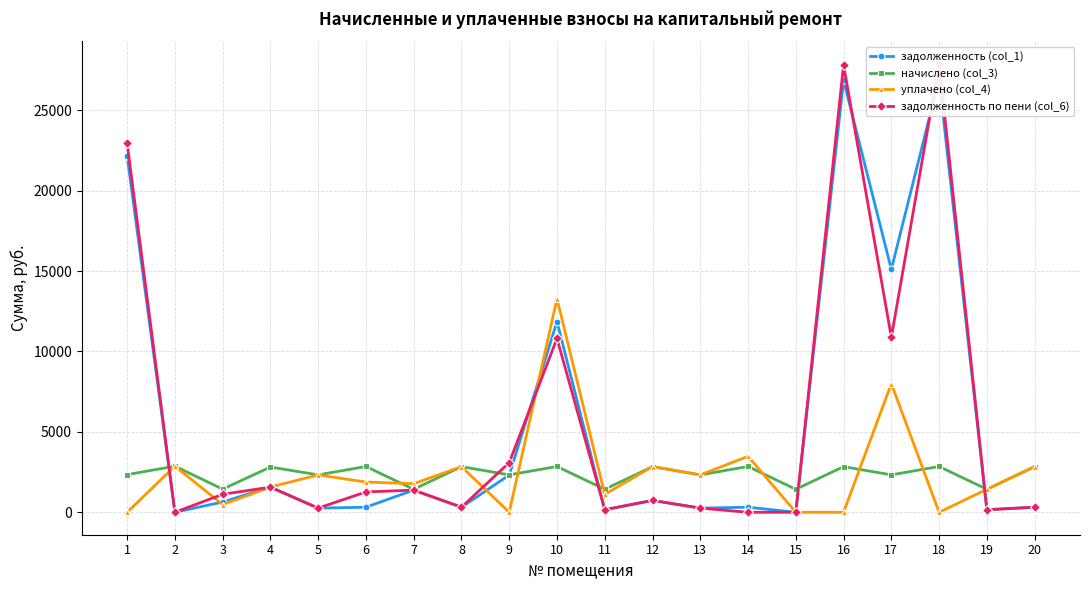

True or false: задолженность (col_1) and уплачено (col_4) cross at least once.

True